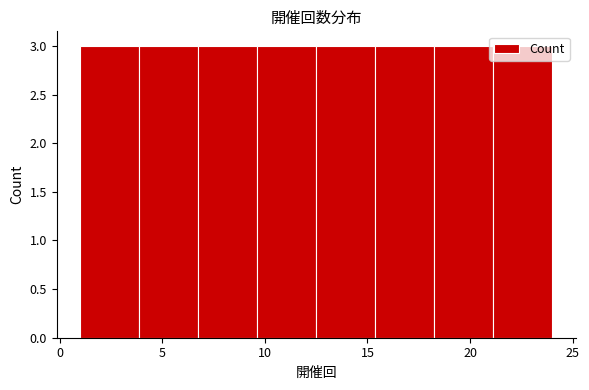

Reading left to right, list every bar in this chart as the range it spans on the x-axis followed by its height. Neither the bar edges nor the heights are printed on the chart, so give them approximately, as read against the axes.

1.0 to 4.0: 3
4.0 to 7.0: 3
7.0 to 9.5: 3
9.5 to 12.5: 3
12.5 to 15.5: 3
15.5 to 18.5: 3
18.5 to 21.0: 3
21.0 to 24.0: 3